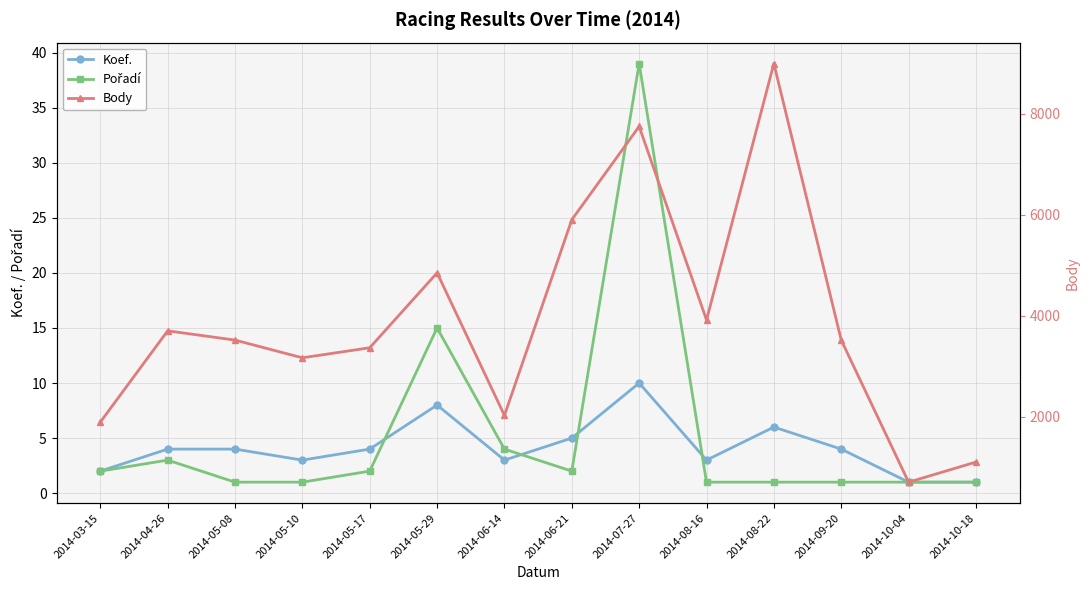

Reading left to right, extract all data points from this chart.

Koef.: 2014-03-15=2	2014-04-26=4	2014-05-08=4	2014-05-10=3	2014-05-17=4	2014-05-29=8	2014-06-14=3	2014-06-21=5	2014-07-27=10	2014-08-16=3	2014-08-22=6	2014-09-20=4	2014-10-04=1	2014-10-18=1
Pořadí: 2014-03-15=2	2014-04-26=3	2014-05-08=1	2014-05-10=1	2014-05-17=2	2014-05-29=15	2014-06-14=4	2014-06-21=2	2014-07-27=39	2014-08-16=1	2014-08-22=1	2014-09-20=1	2014-10-04=1	2014-10-18=1
Body: 2014-03-15=1892	2014-04-26=3700	2014-05-08=3517	2014-05-10=3166	2014-05-17=3365	2014-05-29=4849	2014-06-14=2025	2014-06-21=5901	2014-07-27=7748	2014-08-16=3915	2014-08-22=8994	2014-09-20=3517	2014-10-04=703	2014-10-18=1101